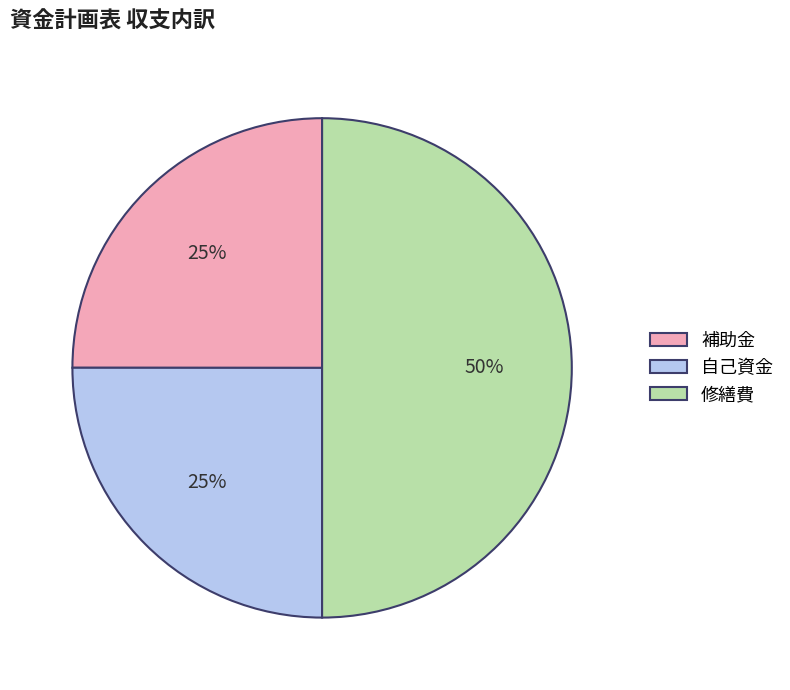

To the nearest percent, what is the difference between the largest and smallest slice percentages?

25%